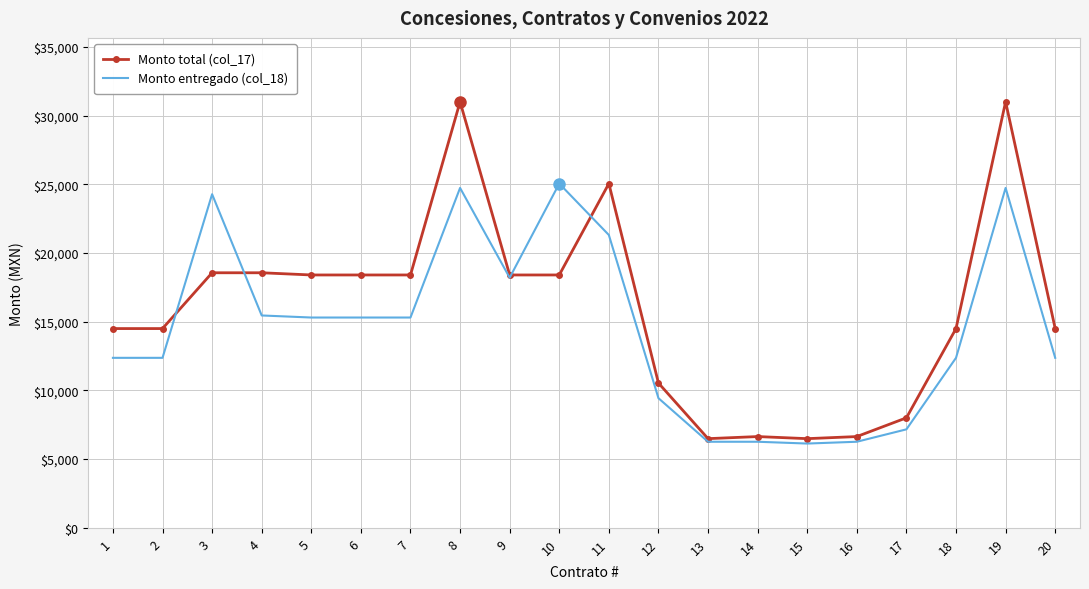

Between which two adjacent categories do Monto total (col_17) and Monto entregado (col_18) first intersect?

2 and 3